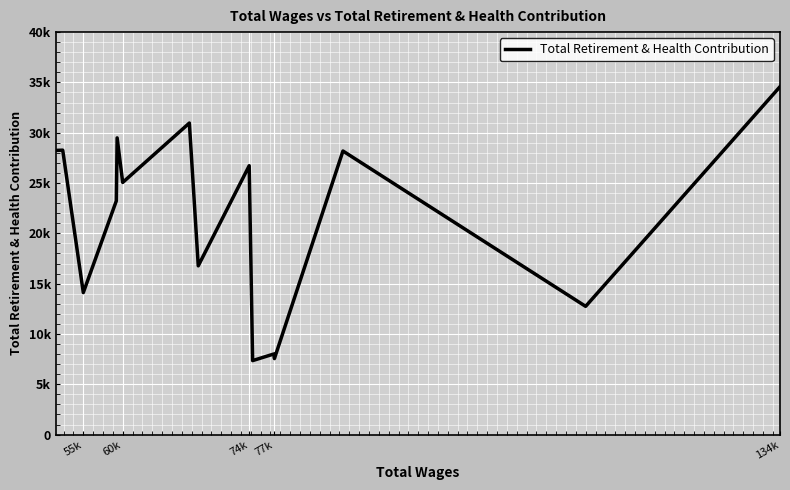

The value at 77k is 22706. True or false?

False